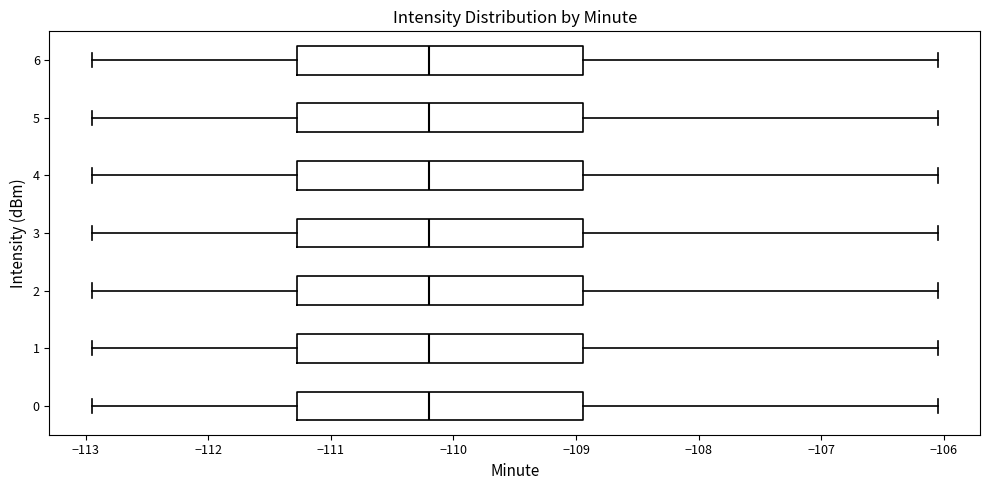

Reading bottom to top, transcribe this box plot: for each box, give where its median line is, the range the box spans, and where its two whiskers end, as read against the x-axis. The values are not printed on the chart, so give them approximately, as read against the axis.

0: median -110.2, box -111.3 to -108.9, whiskers -112.9 to -106.0
1: median -110.2, box -111.3 to -108.9, whiskers -112.9 to -106.0
2: median -110.2, box -111.3 to -108.9, whiskers -112.9 to -106.0
3: median -110.2, box -111.3 to -108.9, whiskers -112.9 to -106.0
4: median -110.2, box -111.3 to -108.9, whiskers -112.9 to -106.0
5: median -110.2, box -111.3 to -108.9, whiskers -112.9 to -106.0
6: median -110.2, box -111.3 to -108.9, whiskers -112.9 to -106.0